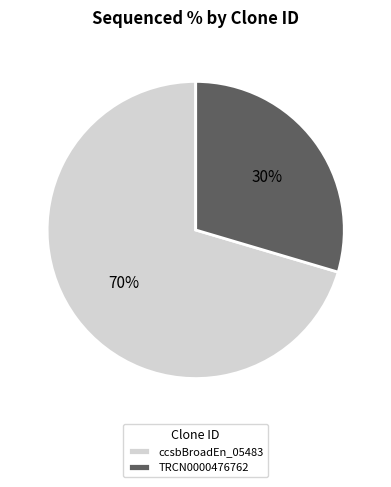

Which slice is the smallest?

TRCN0000476762